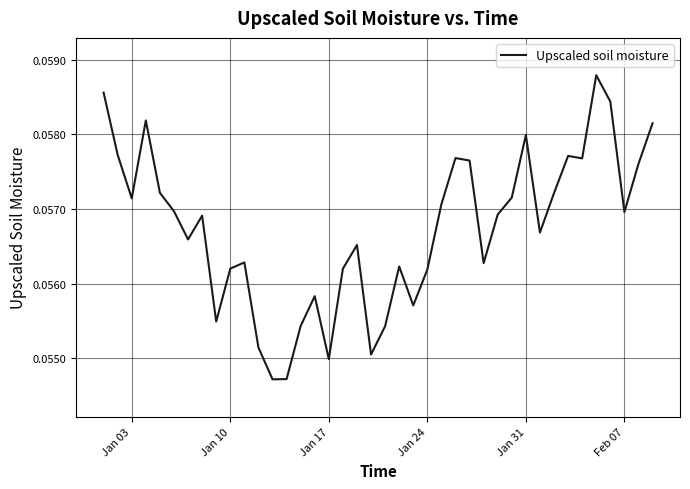

Between Feb 07 and Jan 24, which is larger?

Feb 07